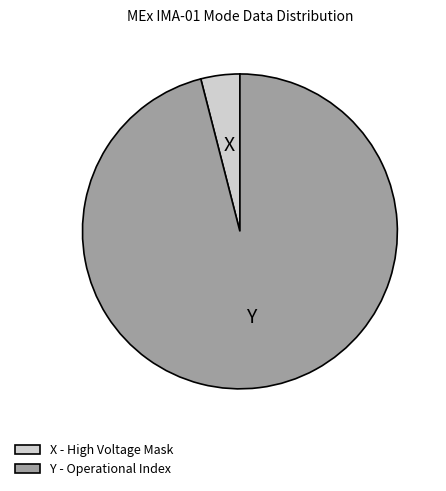

Rank the categories by value from highest to lowest.

Y - Operational Index, X - High Voltage Mask